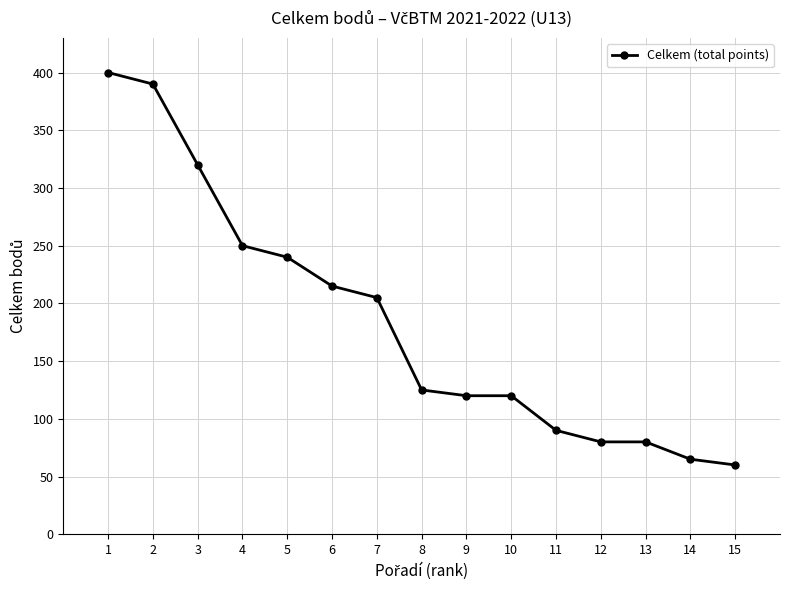

The value at 15 is 60. True or false?

True